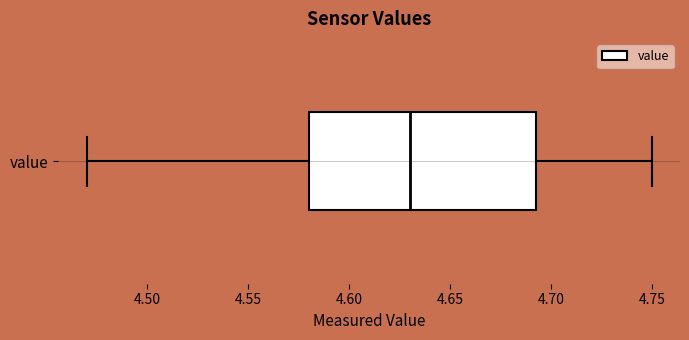

Transcribe this box plot: give where the median line is, the range the box spans, and where the two whiskers end, as read against the x-axis. The values are not printed on the chart, so give them approximately, as read against the axis.

median 4.630, box 4.580 to 4.695, whiskers 4.470 to 4.750